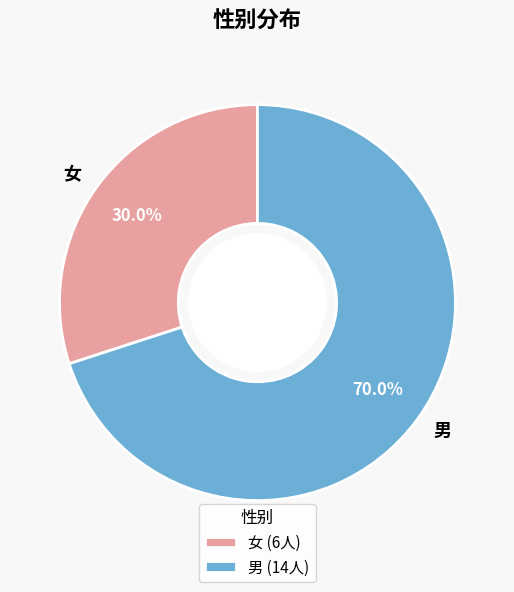

To the nearest percent, what is the difference between the largest and smallest slice percentages?

40%